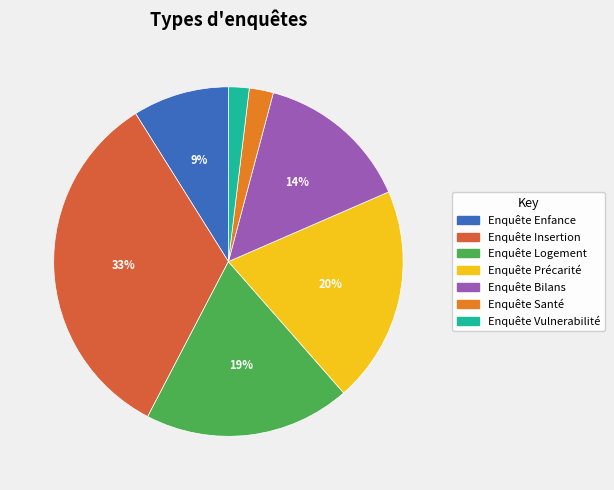

To the nearest percent, what is the average slice percentage?

14%